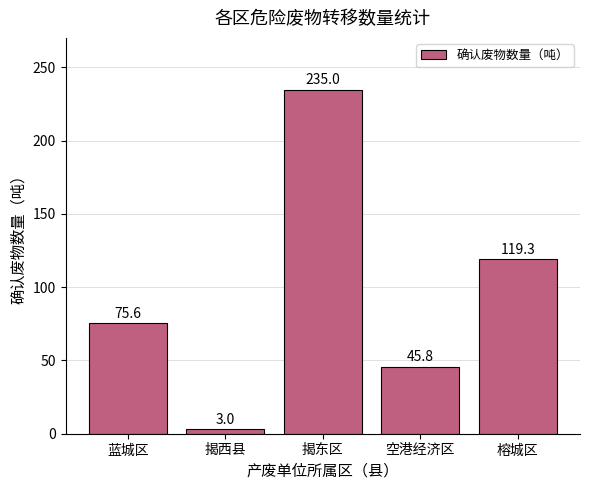

Rank the categories by value from lowest to highest.

揭西县, 空港经济区, 蓝城区, 榕城区, 揭东区